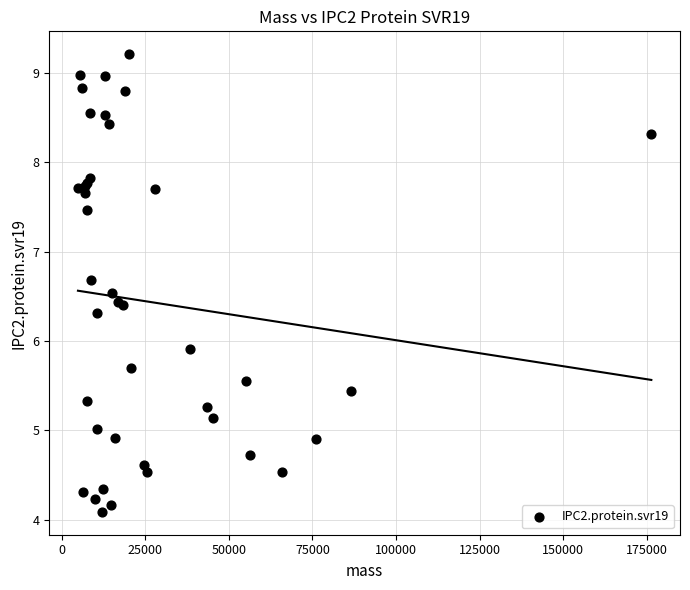

What Y value in the scatter plot is closest to 6?

5.9